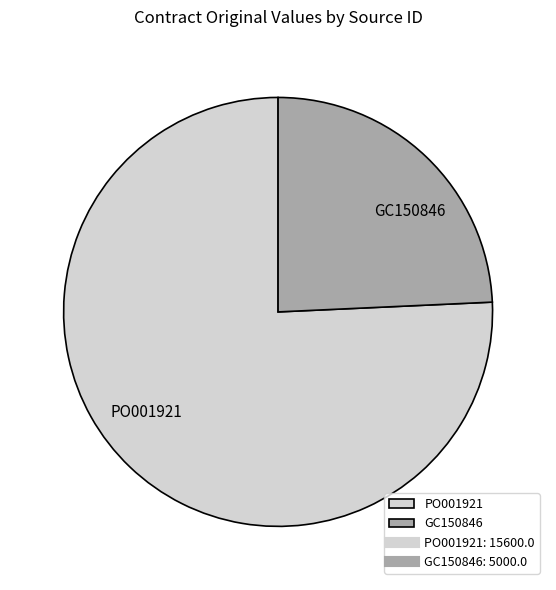

Is there a majority slice in this chart?

Yes